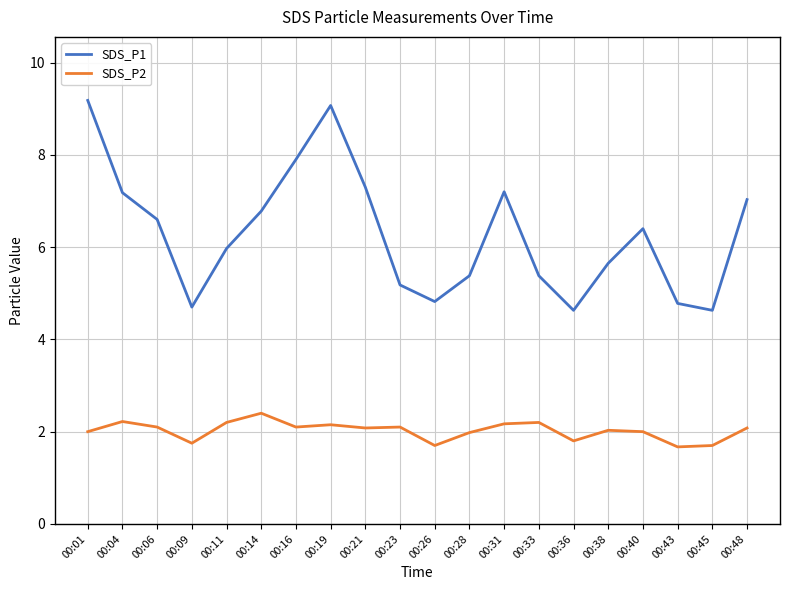

In SDS_P2, how many points are higher than both neighbors (excluding endpoints)?

6